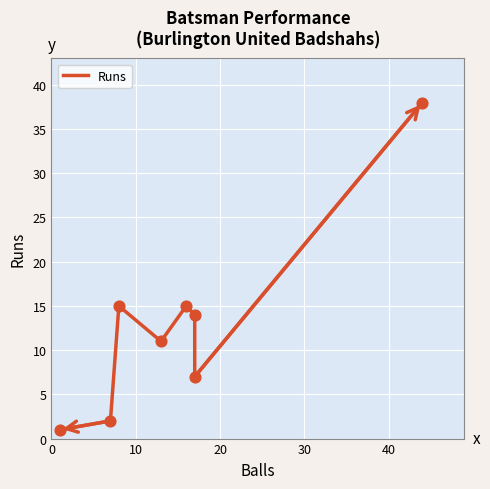

What is the change in value from 0 to 30?

+10